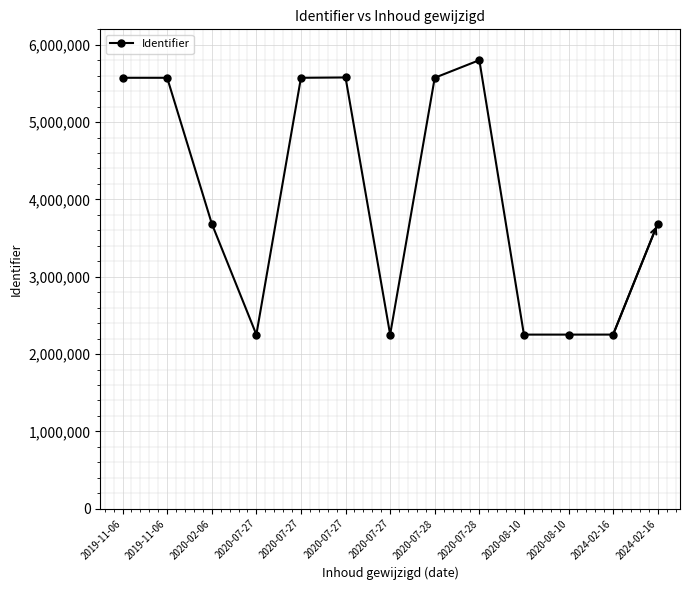

What is the sum of the values at 2019-11-06 and 2020-02-06?

9260651